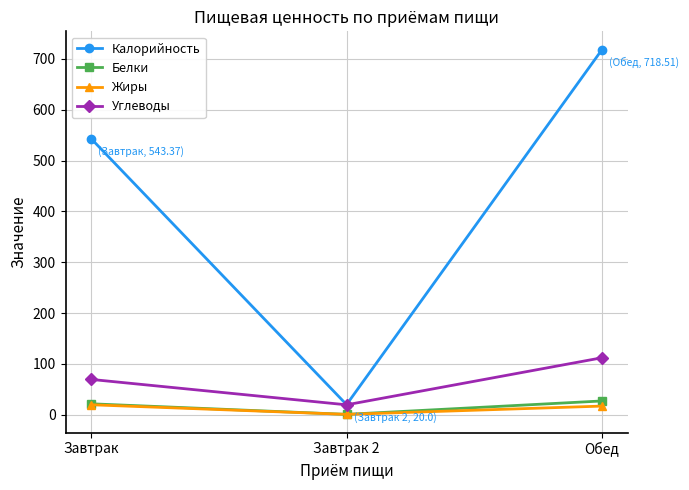

True or false: Углеводы has a value of 112.2 at Обед.

True